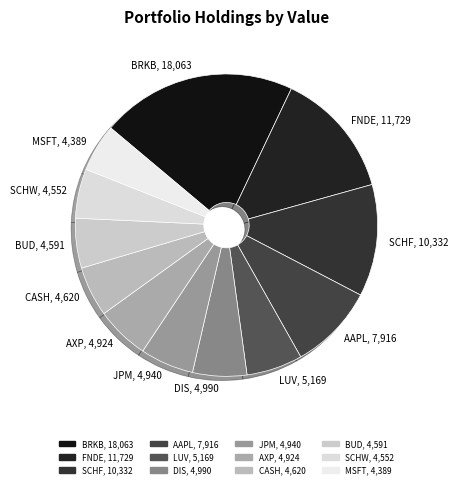

Approximately how many times larger is the value at JPM, 4,940 compared to LUV, 5,169?

1.0